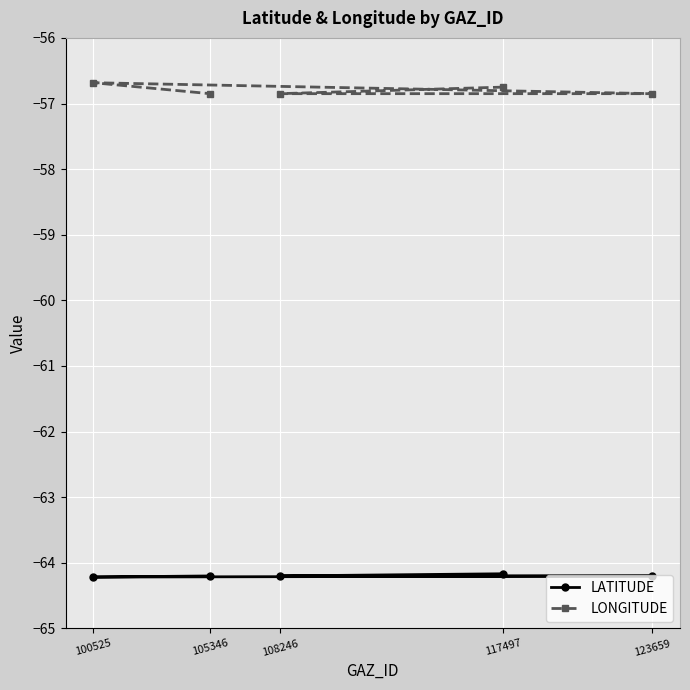

Does the chart display data point markers on the line(s)?

Yes